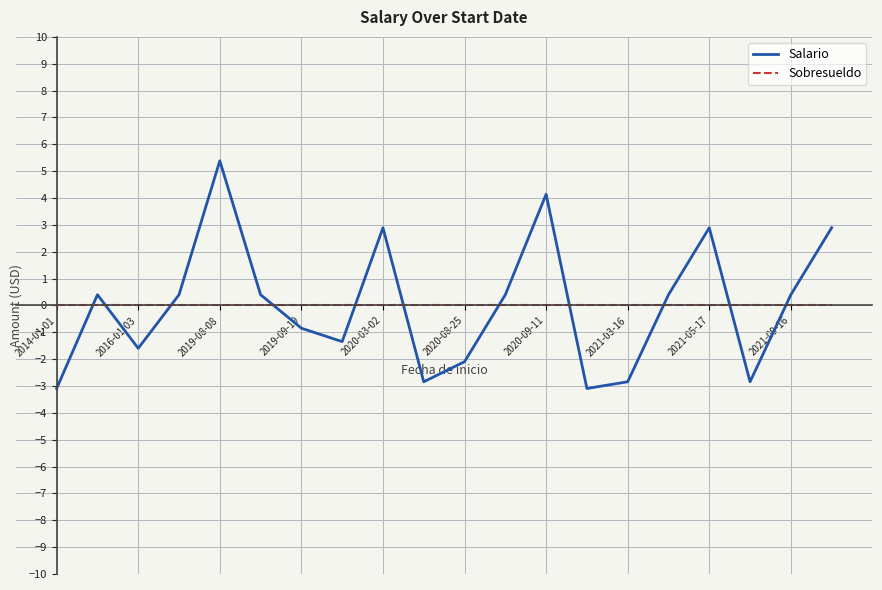

Rank the series by their maximum value, from highest to lowest.

Salario, Sobresueldo